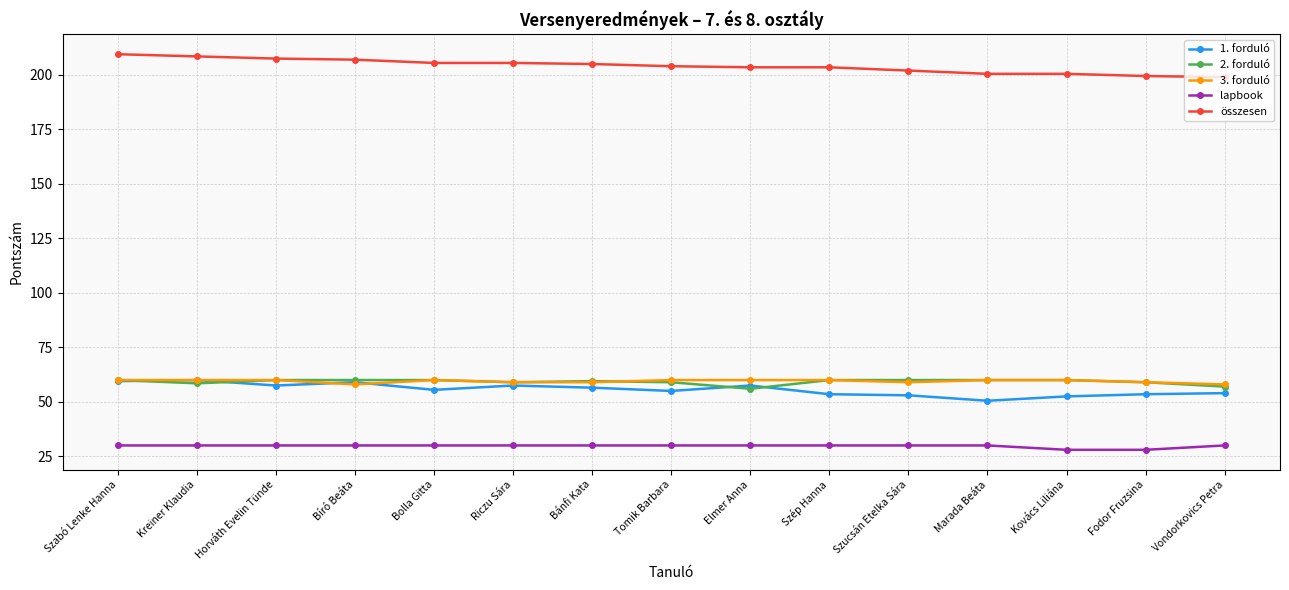

What is the spread (max minus min) of values at Marada Beáta?

170.5